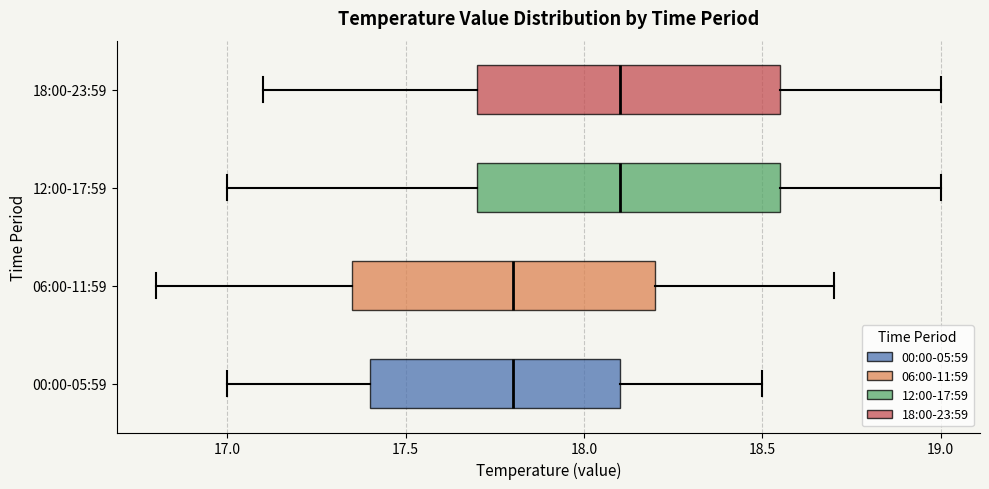

Where is the left edge of the box for 06:00-11:59 on the x-axis? The values are not printed on the chart, so give them approximately, as read against the axis.

17.35